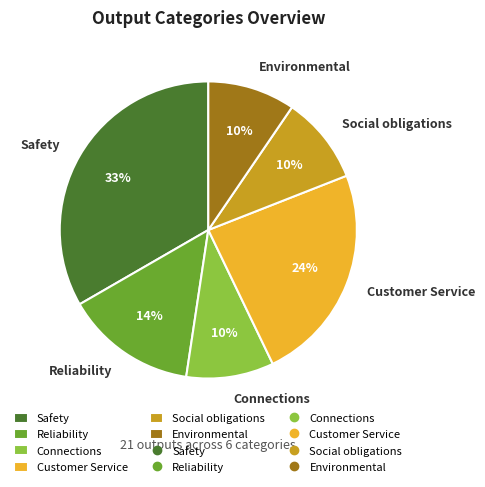

To the nearest percent, what is the average slice percentage?

17%